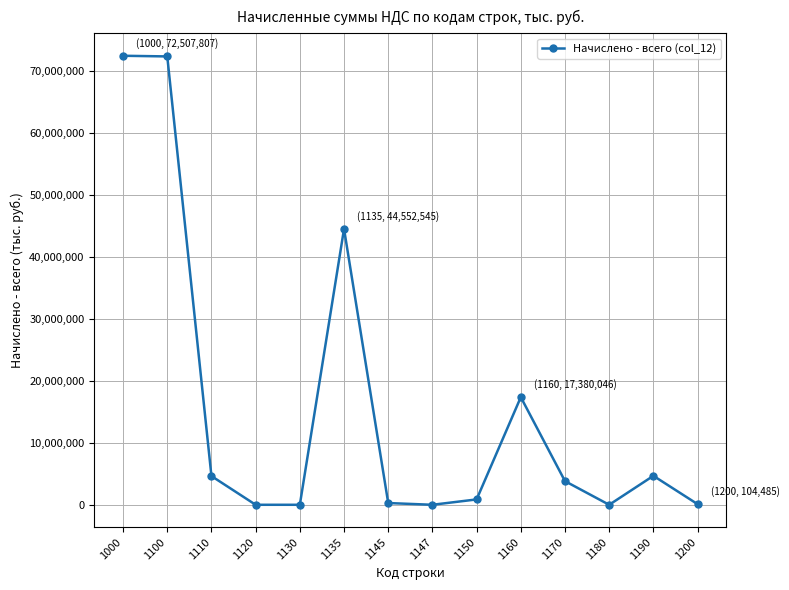

What is the difference between the maximum and second lowest values?

72507020